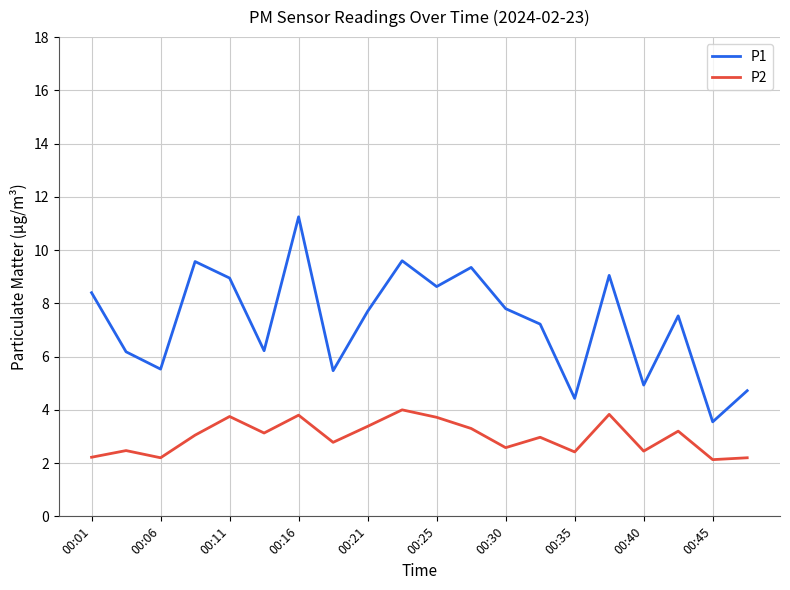

Which series has the largest total across all categories?

P1